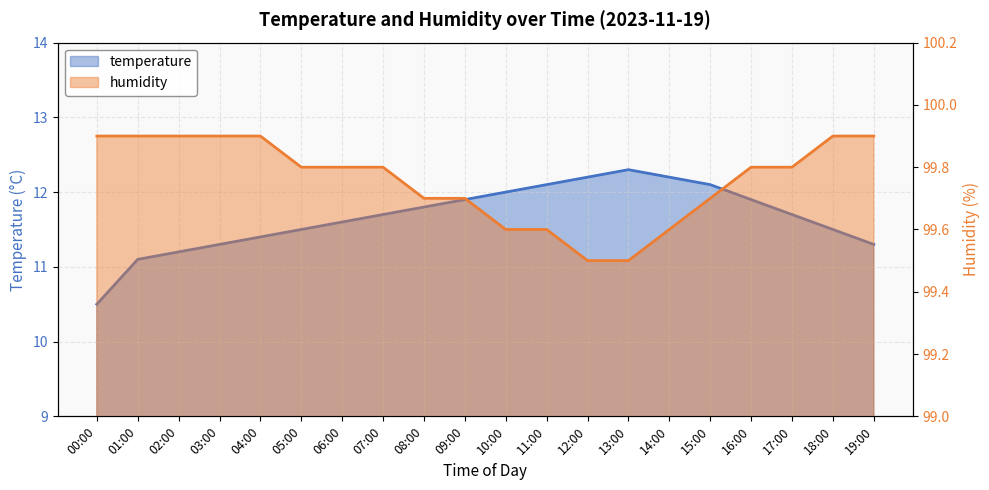

Reading left to right, extract all data points from this chart.

temperature: 10.5	11.1	11.2	11.3	11.4	11.5	11.6	11.7	11.8	11.9	12.0	12.1	12.2	12.3	12.2	12.1	11.9	11.7	11.5	11.3
humidity: 99.9	99.9	99.9	99.9	99.9	99.8	99.8	99.8	99.7	99.7	99.6	99.6	99.5	99.5	99.6	99.7	99.8	99.8	99.9	99.9